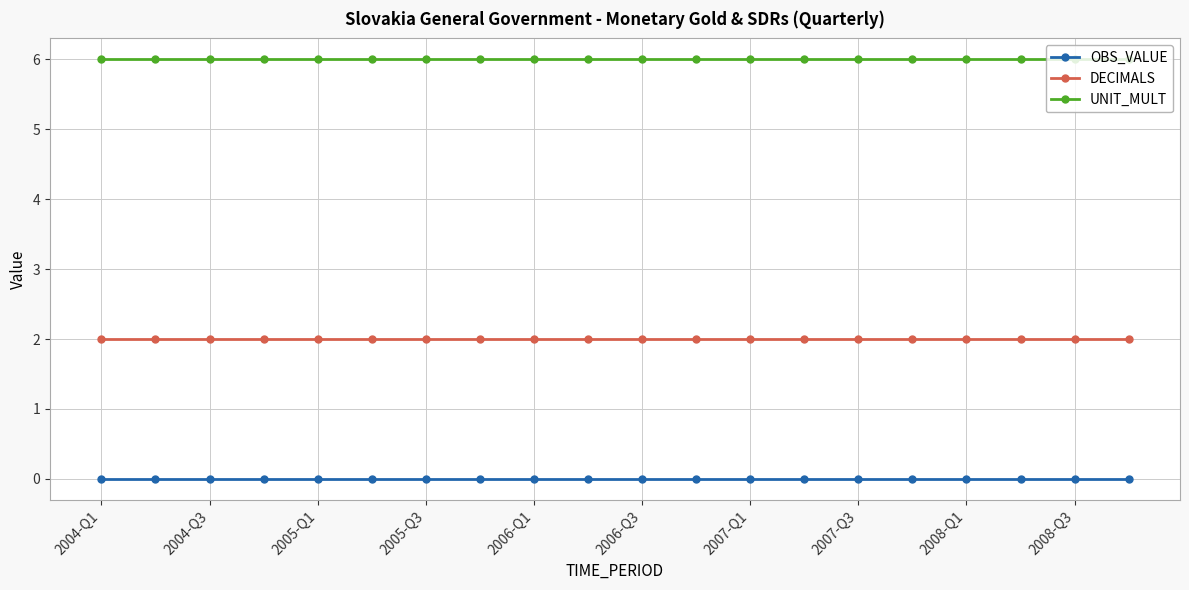

How many lines are shown in the chart?

3